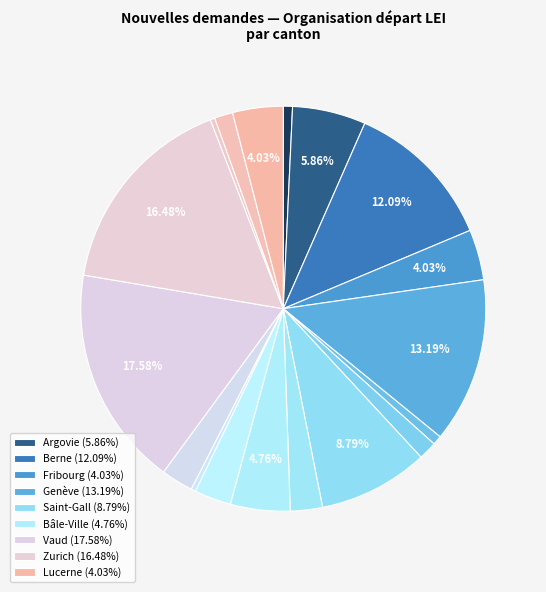

Count the number of slices in the pie.

18